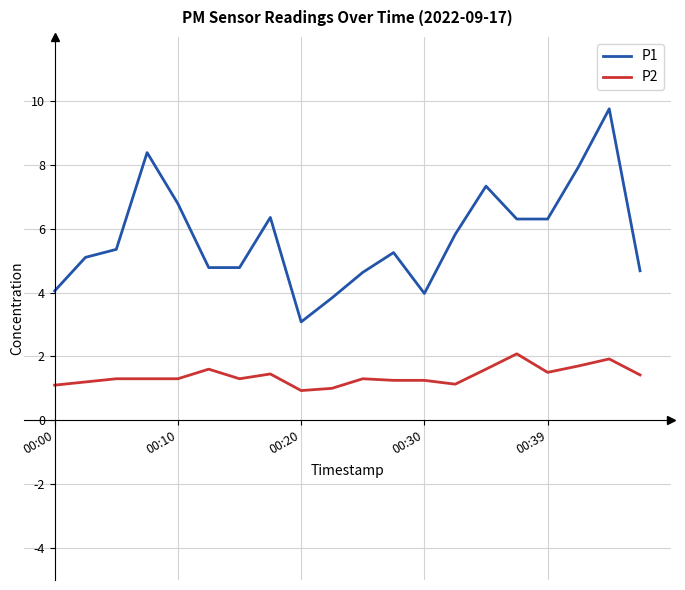

List the series in order of their peak value, lowest first.

P2, P1